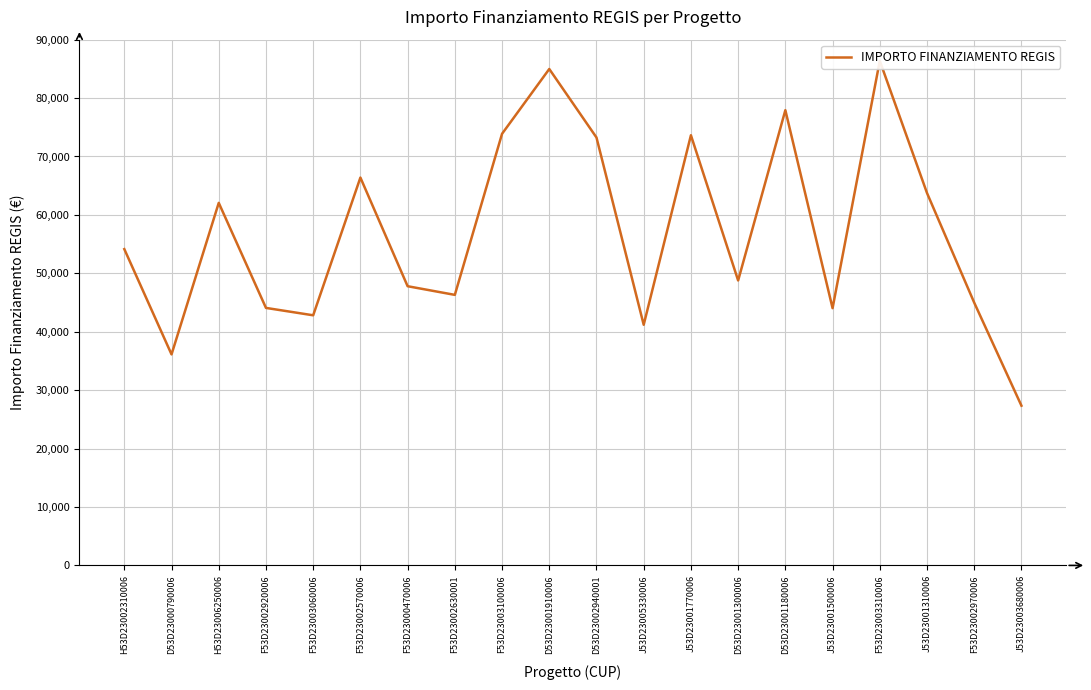

Rank the categories by value from lowest to highest.

J53D23003680006, D53D23000790006, J53D23005330006, F53D23003060006, J53D23001500006, F53D23002920006, F53D23002970006, F53D23002630001, F53D23000470006, D53D23001300006, H53D23002310006, H53D23006250006, J53D23001310006, F53D23002570006, D53D23002940001, J53D23001770006, F53D23003100006, D53D23001180006, D53D23001910006, F53D23003310006